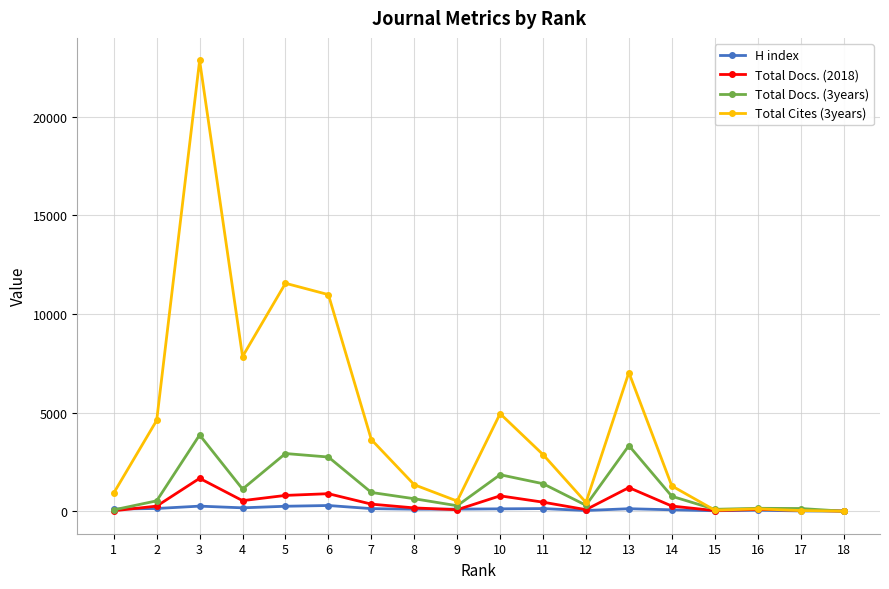

What is the difference between the maximum and second lowest values in the Total Docs. (3years) series?

3798